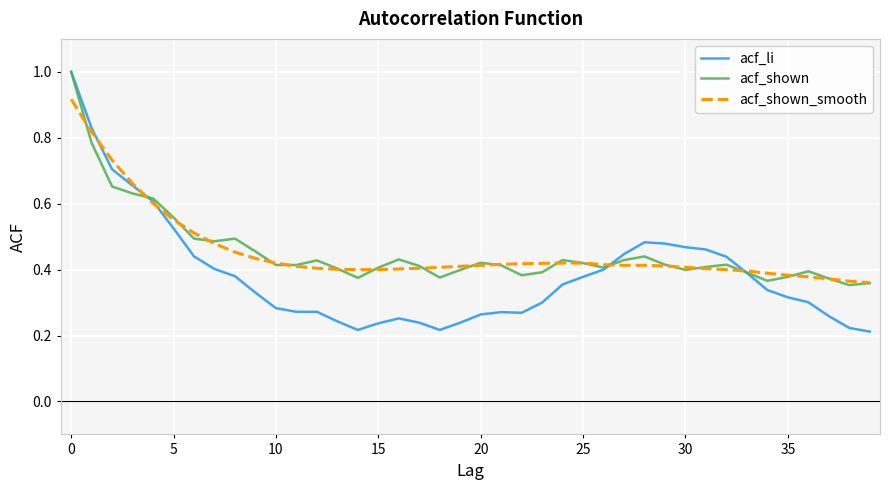

True or false: acf_shown and acf_li intersect in this chart.

True